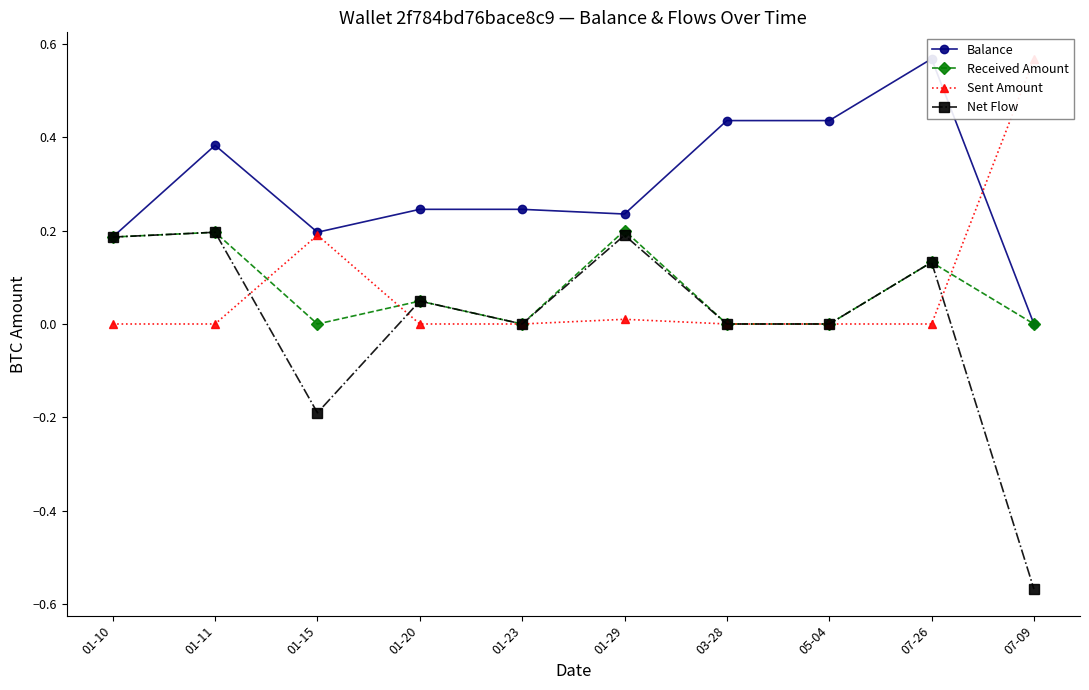

What is the difference between the maximum and minimum values in the Received Amount series?

0.2